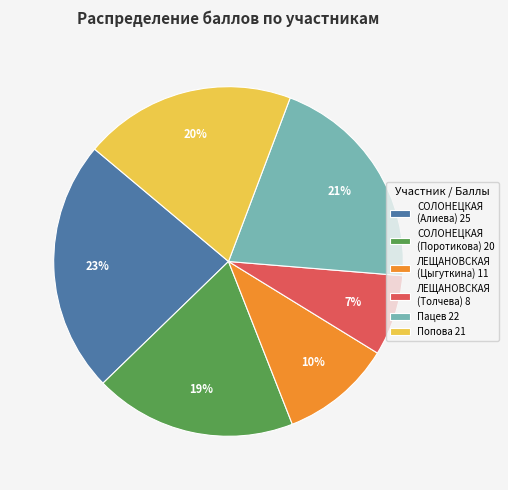

Between СОЛОНЕЦКАЯ (Алиева) 25 and ЛЕЩАНОВСКАЯ (Толчева) 8, which is larger?

СОЛОНЕЦКАЯ (Алиева) 25